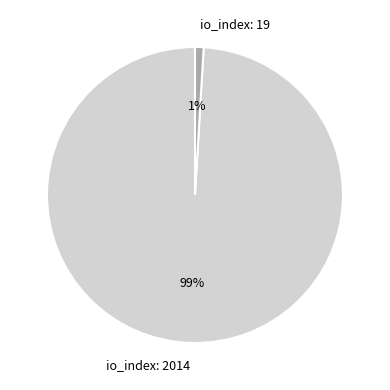

How many segments does this pie chart have?

2